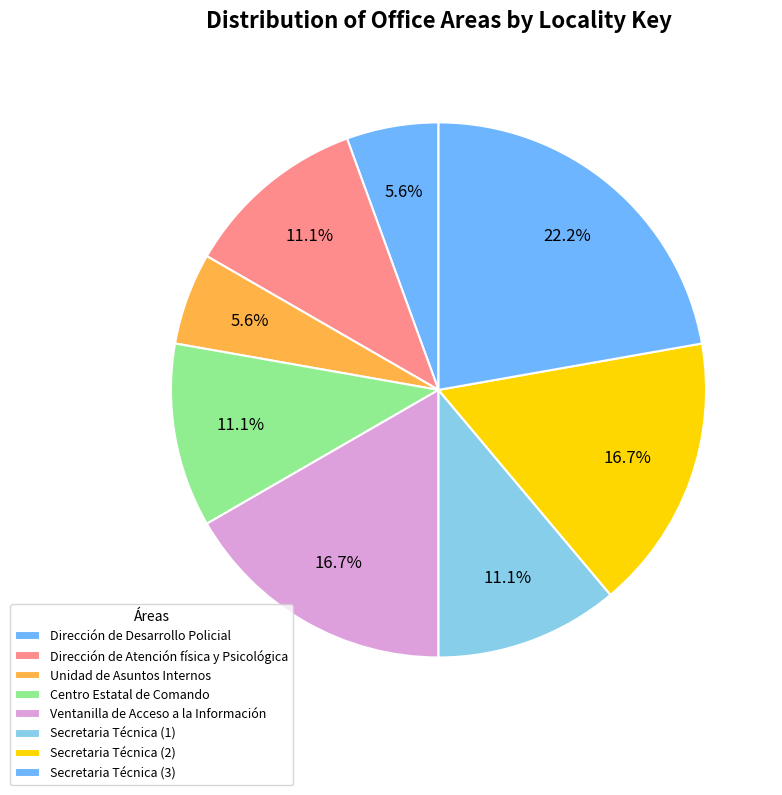

What is the smallest slice in the pie chart?

Dirección de Desarrollo Policial